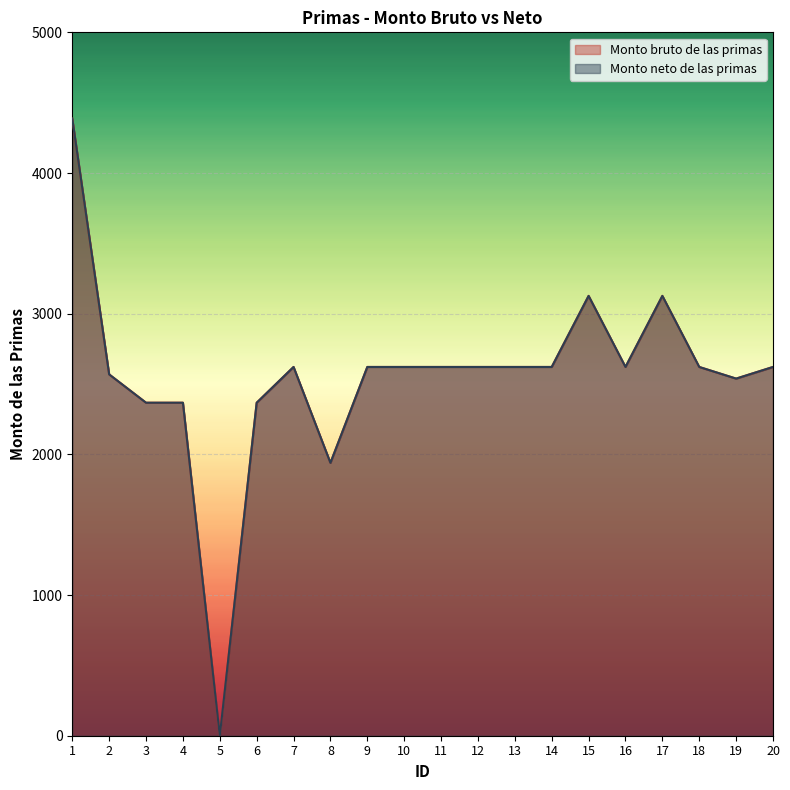

How many values in Monto bruto de las primas are above zero?

19